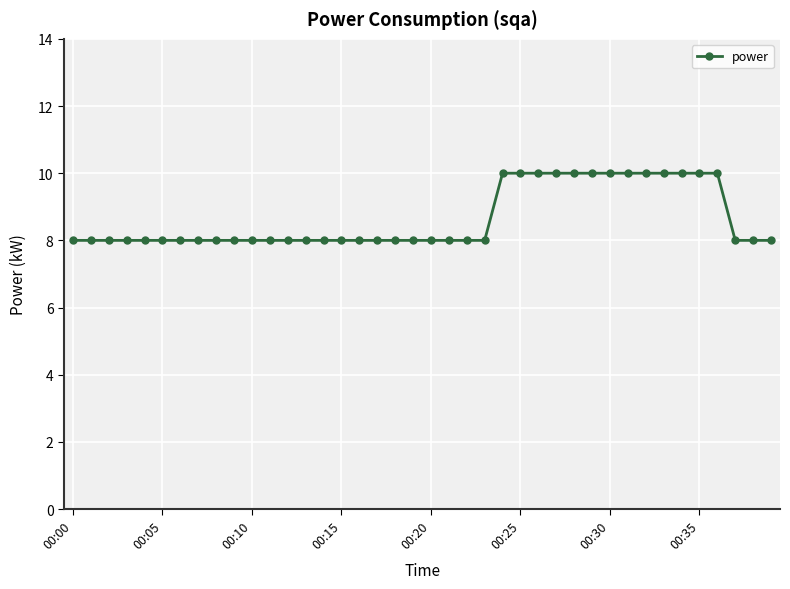

What is the greatest value displayed?

10